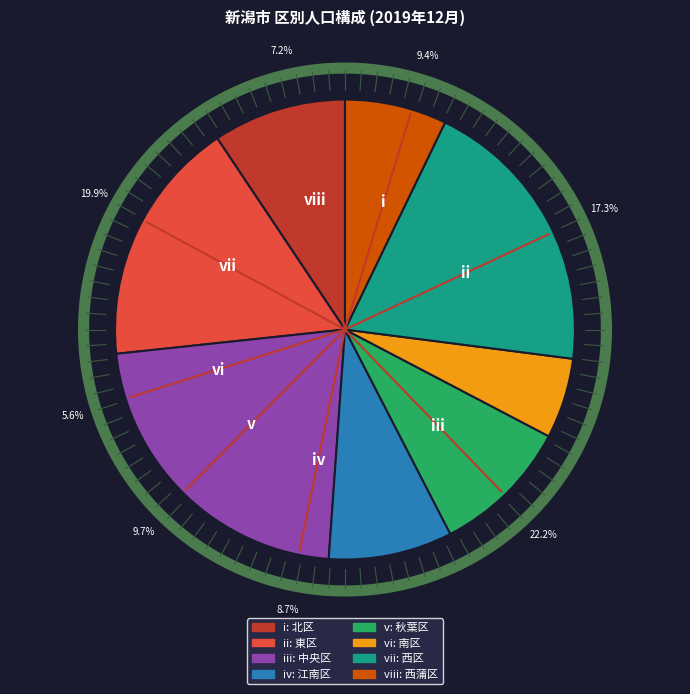

Which slice is the largest?

中央区